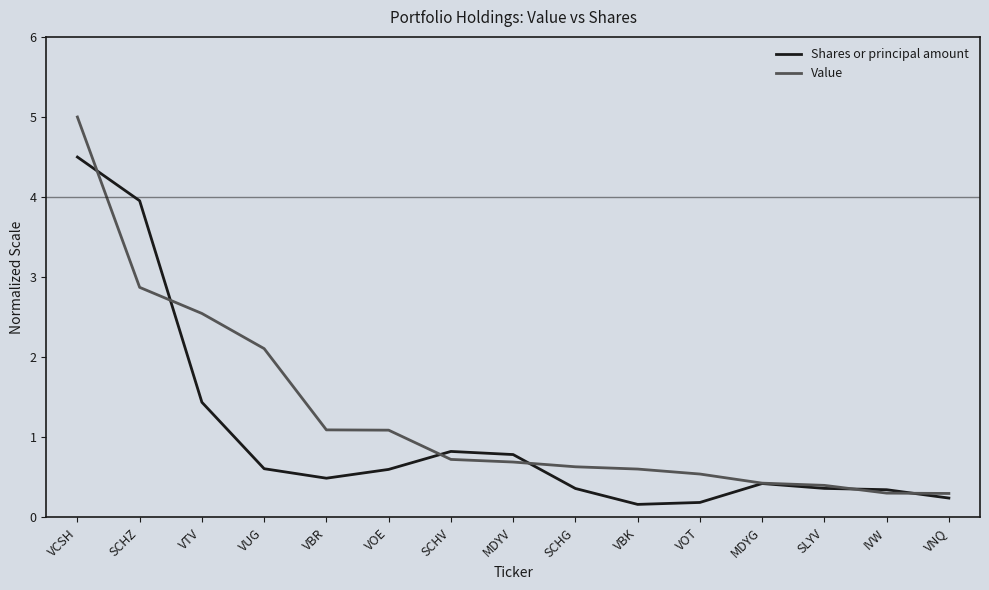

What position from the right is SCHZ?

14